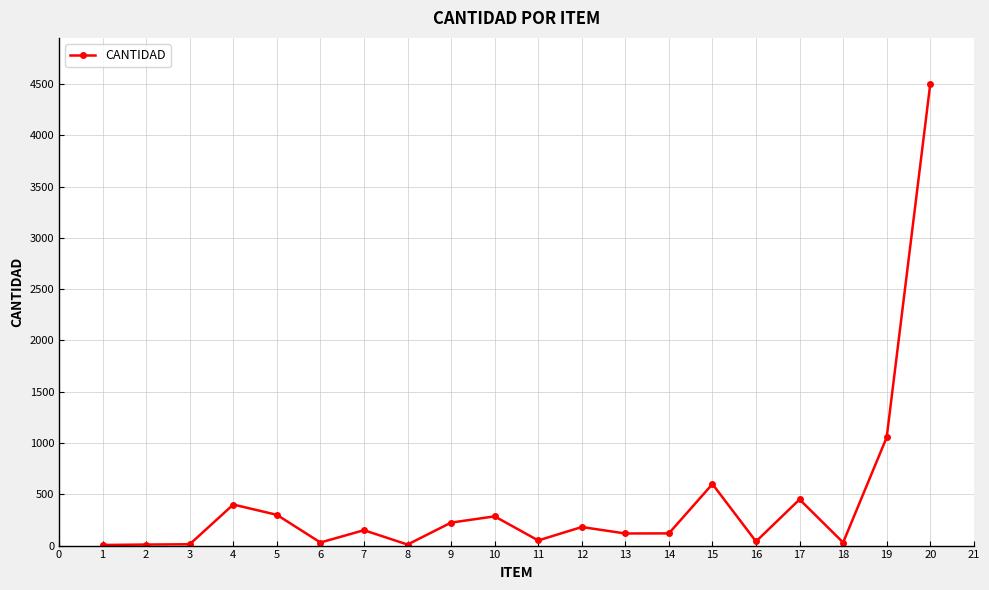

What is the change in value from 5 to 7?

-150